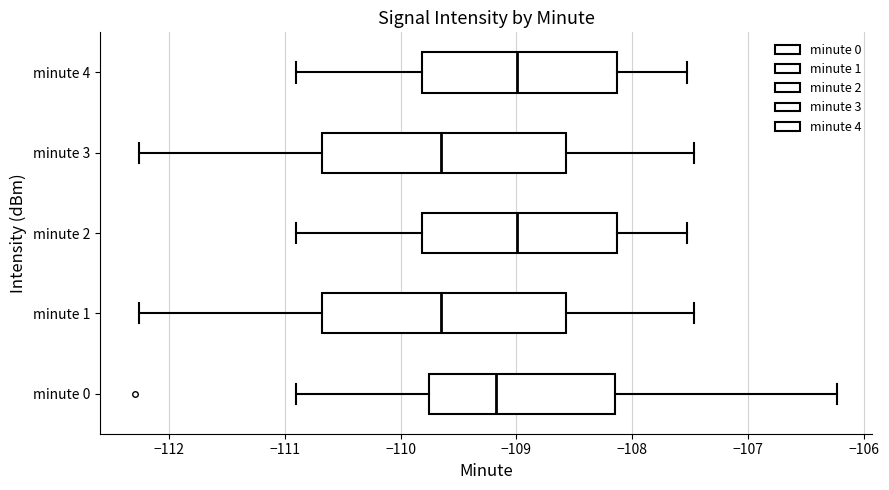

Reading bottom to top, transcribe this box plot: for each box, give where its median line is, the range the box spans, and where its two whiskers end, as read against the x-axis. The values are not printed on the chart, so give them approximately, as read against the axis.

minute 0: median -109.2, box -109.8 to -108.1, whiskers -110.9 to -106.2
minute 1: median -109.7, box -110.7 to -108.6, whiskers -112.3 to -107.5
minute 2: median -109.0, box -109.8 to -108.1, whiskers -110.9 to -107.5
minute 3: median -109.7, box -110.7 to -108.6, whiskers -112.3 to -107.5
minute 4: median -109.0, box -109.8 to -108.1, whiskers -110.9 to -107.5